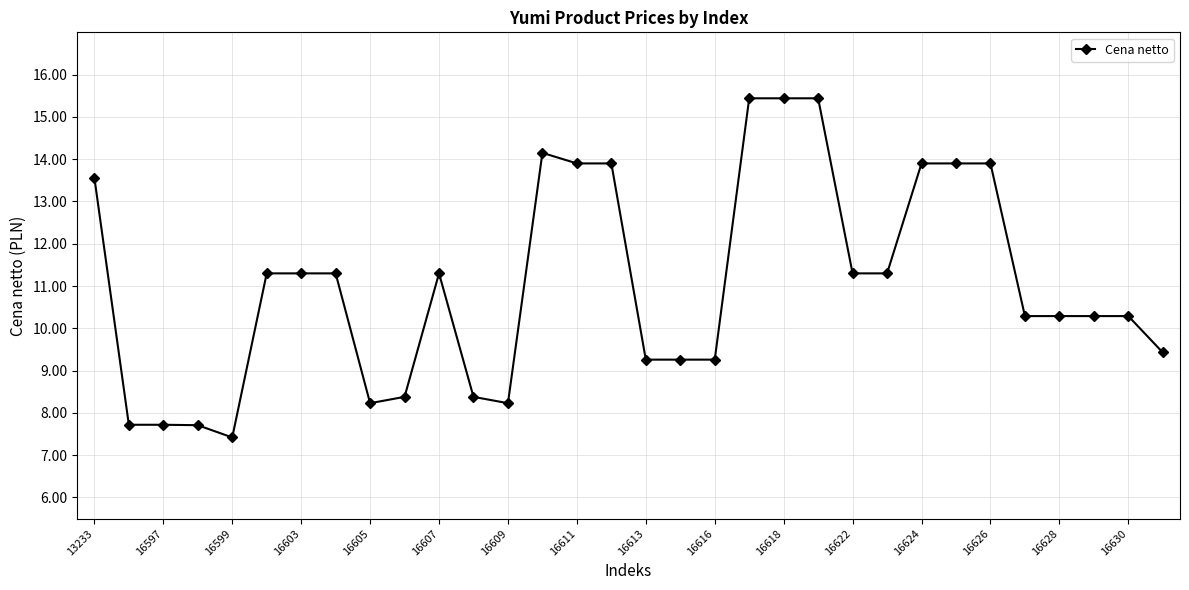

What is the sum of all values?

353.5